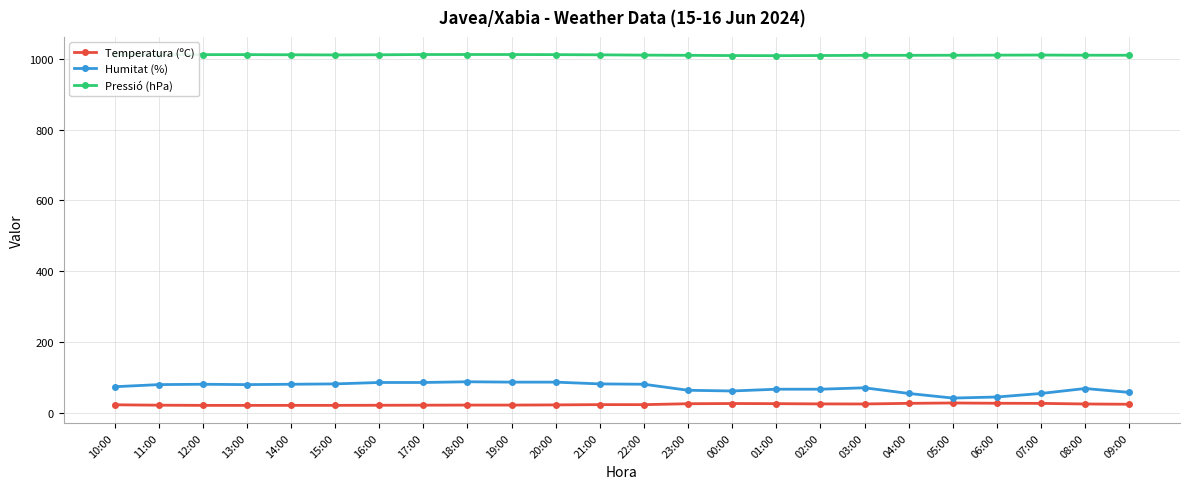

How many lines are shown in the chart?

3